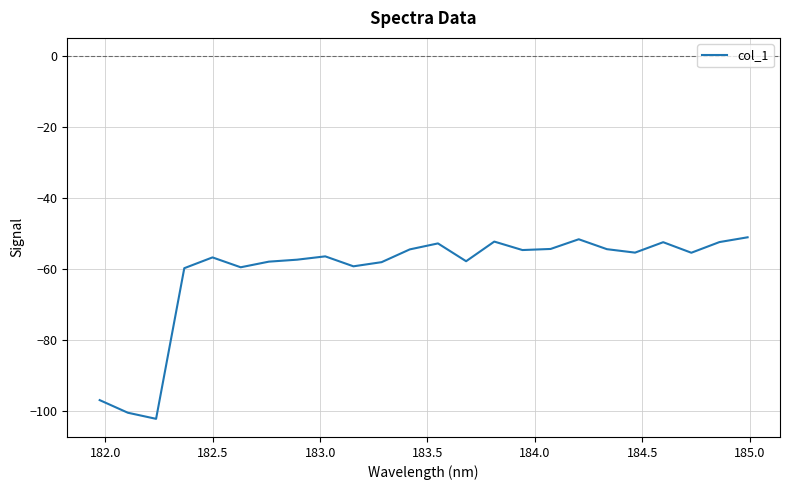

What is the maximum value shown in the chart?

-51.1